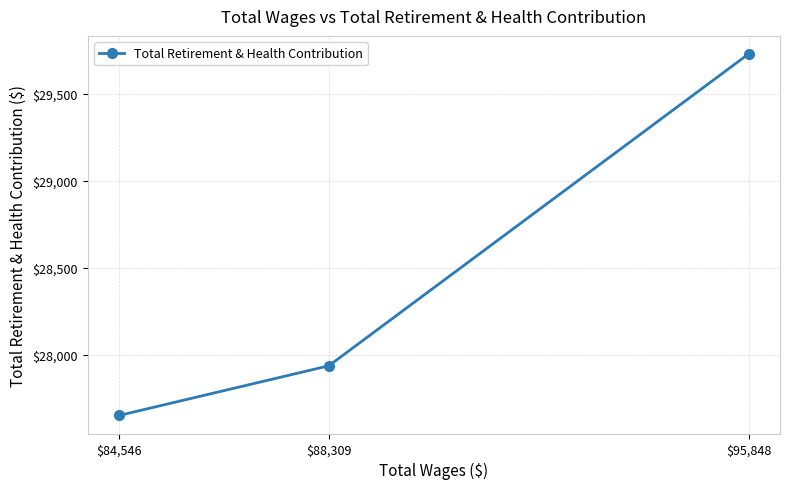

The value at $84,546 is 27653. True or false?

True